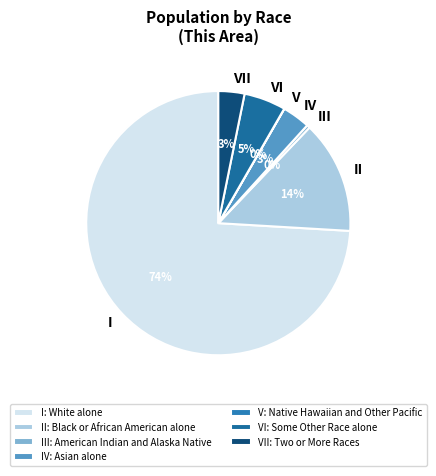

Which slice is the largest?

White alone